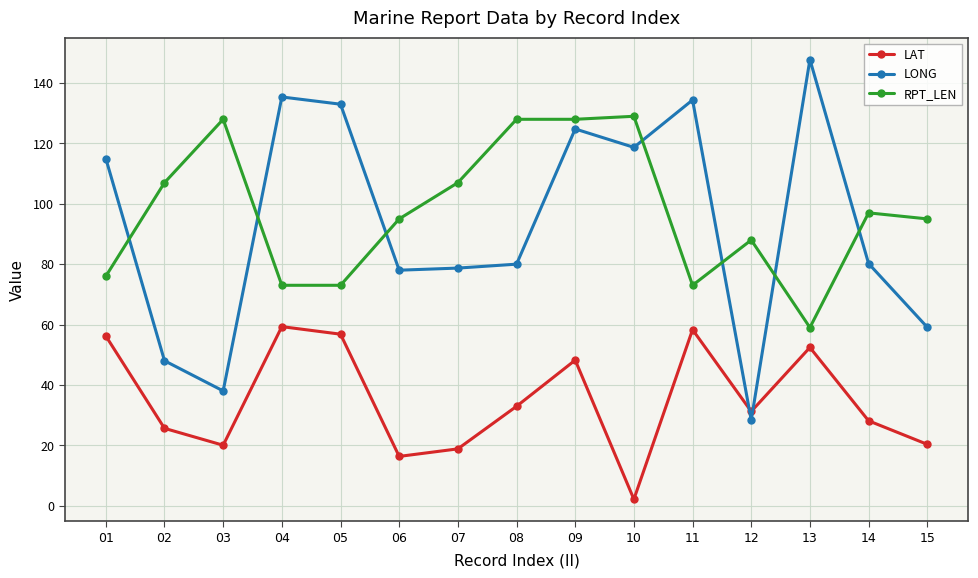

What is the lowest value of the LONG series?

28.3